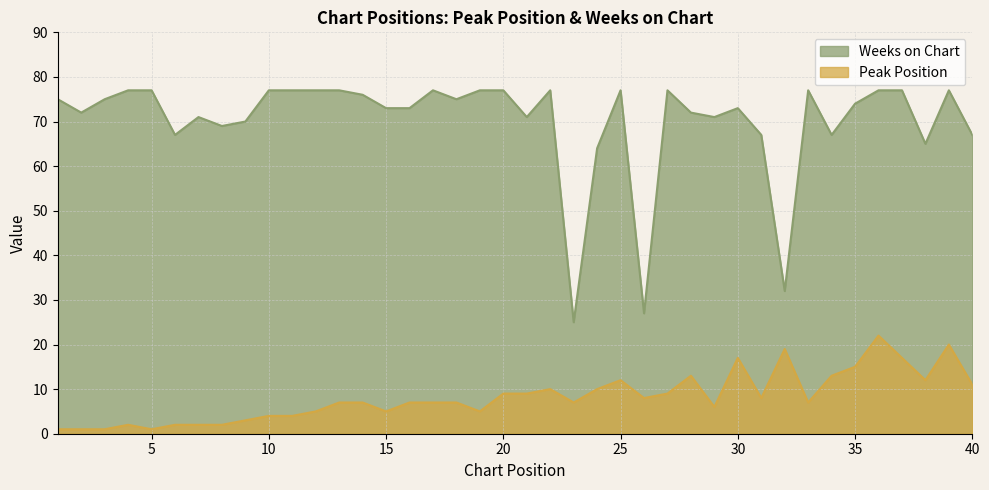

Reading left to right, what are all the values shown in this chart?

Peak Position: 1=1	2=1	3=1	4=2	5=1	6=2	7=2	8=2	9=3	10=4	11=4	12=5	13=7	14=7	15=5	16=7	17=7	18=7	19=5	20=9	21=9	22=10	23=7	24=10	25=12	26=8	27=9	28=13	29=6	30=17	31=8	32=19	33=7	34=13	35=15	36=22	37=17	38=12	39=20	40=11
Weeks on Chart: 1=75	2=72	3=75	4=77	5=77	6=67	7=71	8=69	9=70	10=77	11=77	12=77	13=77	14=76	15=73	16=73	17=77	18=75	19=77	20=77	21=71	22=77	23=25	24=64	25=77	26=27	27=77	28=72	29=71	30=73	31=67	32=32	33=77	34=67	35=74	36=77	37=77	38=65	39=77	40=67